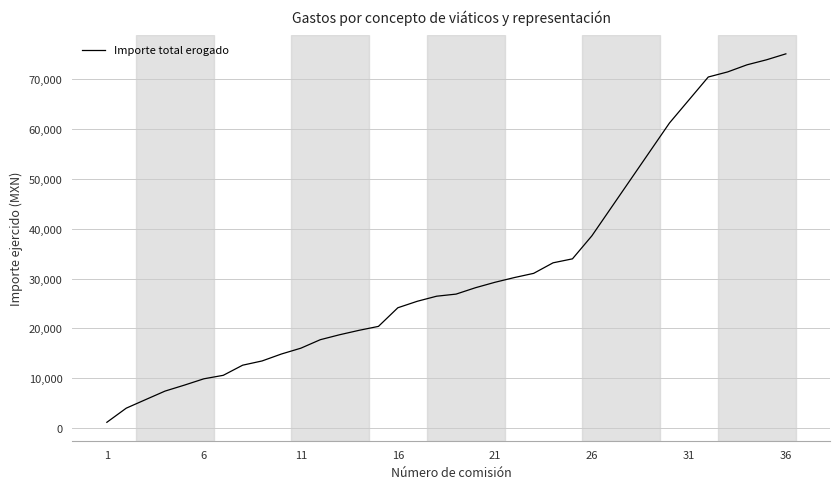

What is the difference between the maximum and minimum values?

74004.7